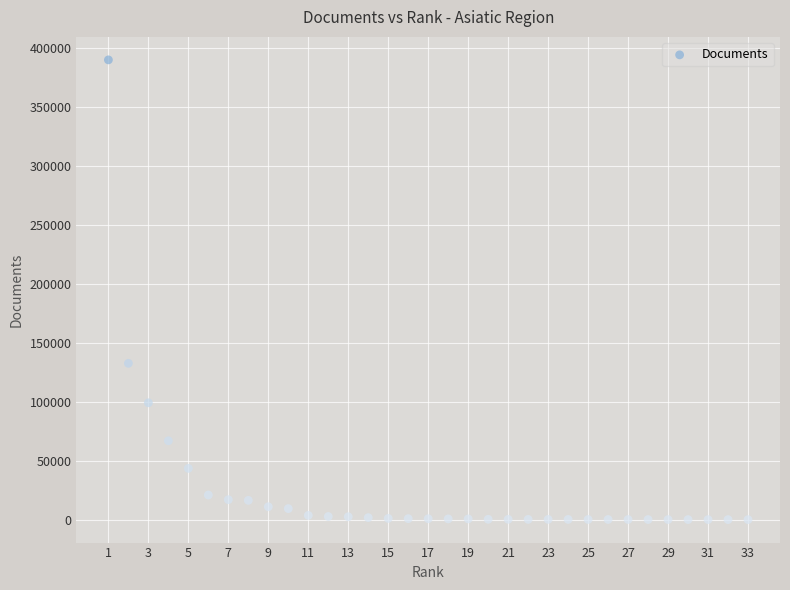

What Y value in the scatter plot is closest to 194849?

132458